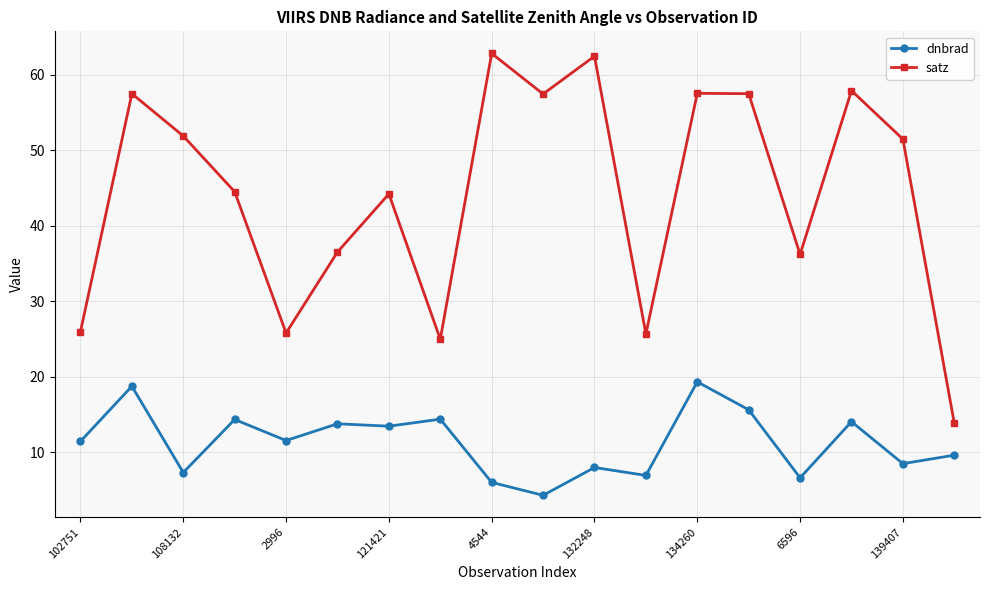

What is the value of the dnbrad point at the 9th from the left?

6.0